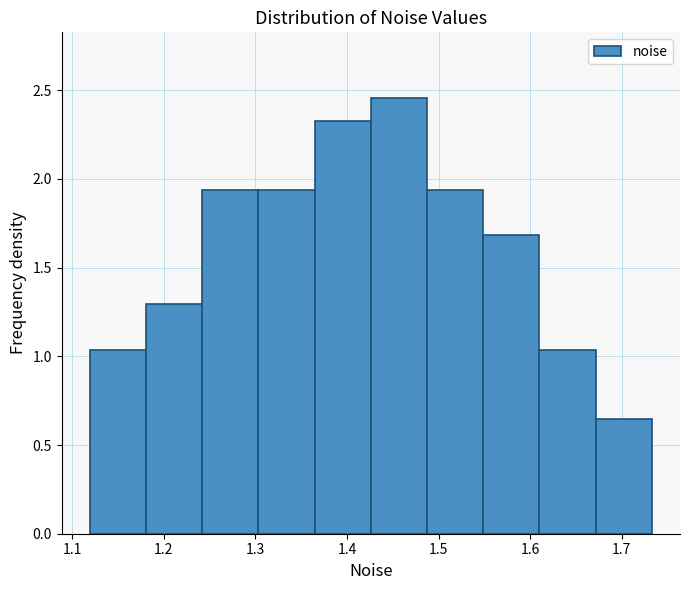

What is the height of the bar covering 1.18 to 1.24 on the x-axis? Neither the bar edges nor the heights are printed on the chart, so give them approximately, as read against the axes.

1.30